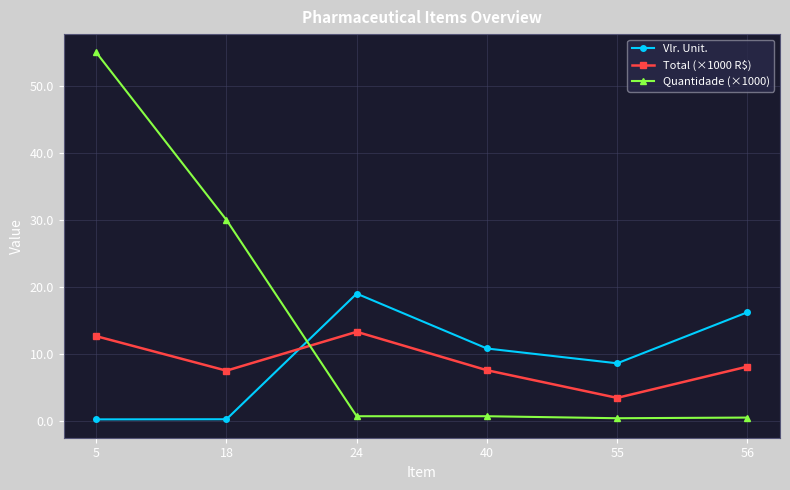

At which category is the sum across all series the highest?

5